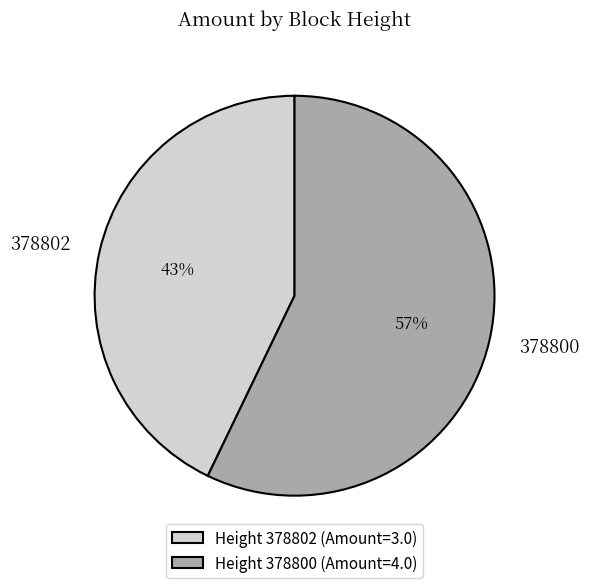

Rank the categories by value from highest to lowest.

Height 378800 (Amount=4.0), Height 378802 (Amount=3.0)